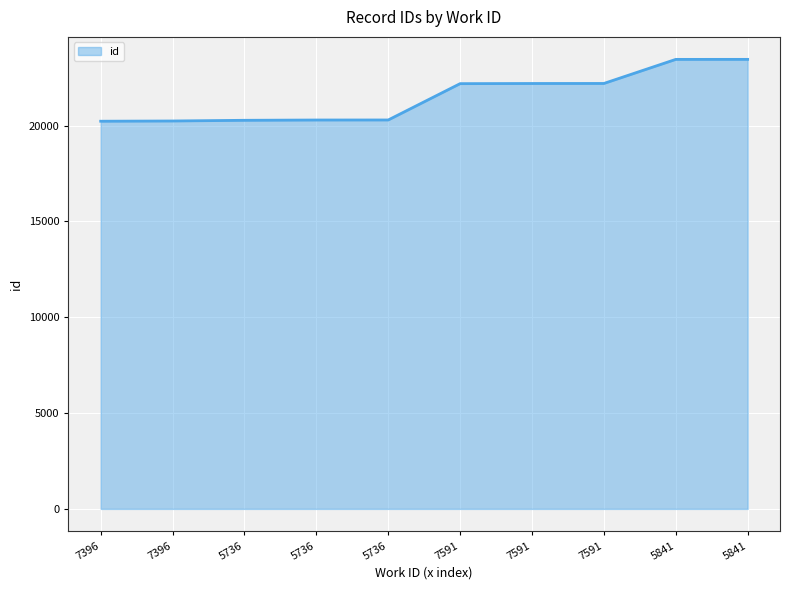

Reading left to right, extract all data points from this chart.

7396=20226	7396=20238	5736=20274	5736=20289	5736=20291	7591=22186	7591=22194	7591=22196	5841=23452	5841=23453